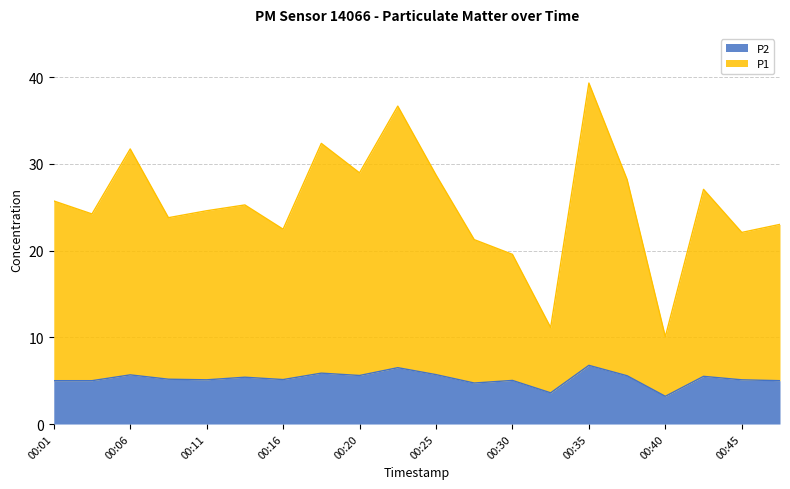

In P2, how many points are higher than both neighbors (excluding endpoints)?

7